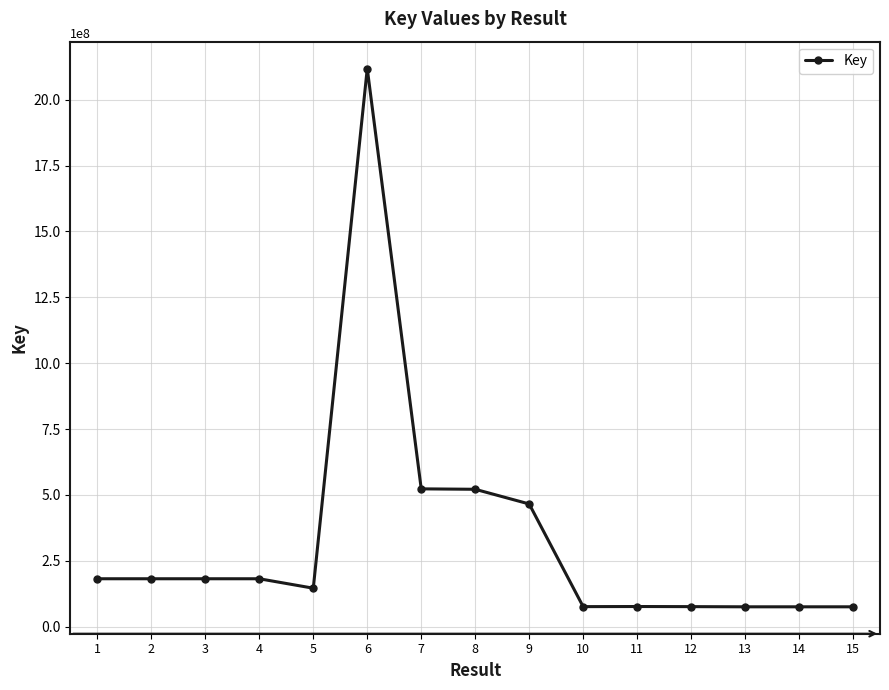

Where is the data nearest to the value 1096728586?

7